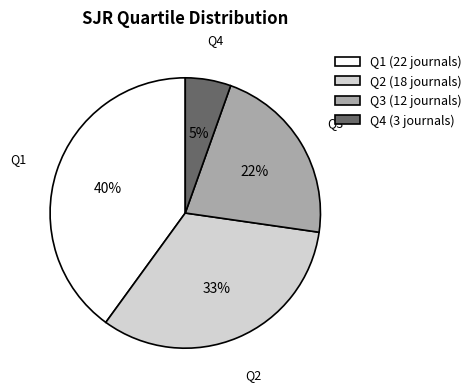

Is it true that Q3 is 16% of the pie?

False